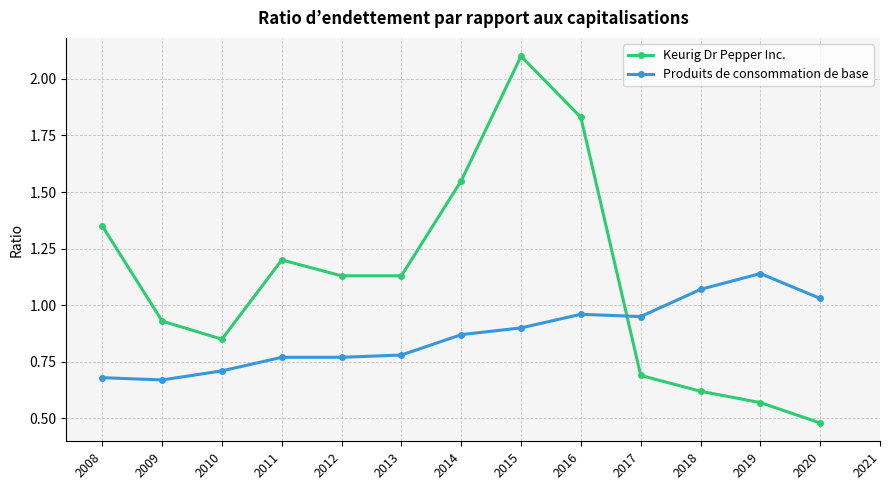

What is the spread (max minus min) of values at 2015?

1.2